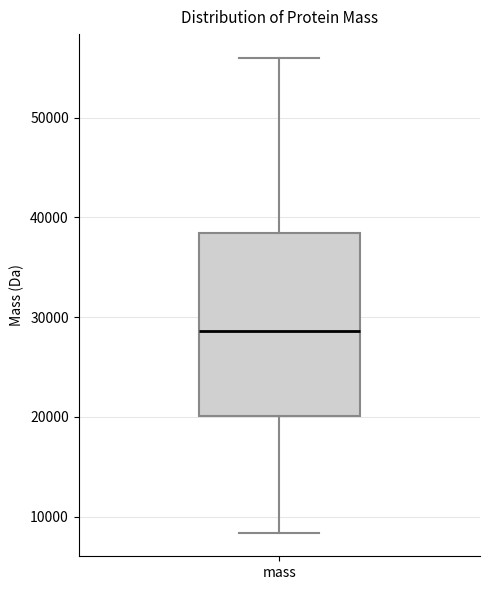

Transcribe this box plot: give where the median line is, the range the box spans, and where the two whiskers end, as read against the y-axis. The values are not printed on the chart, so give them approximately, as read against the axis.

median 29000, box 20000 to 38000, whiskers 8000 to 56000